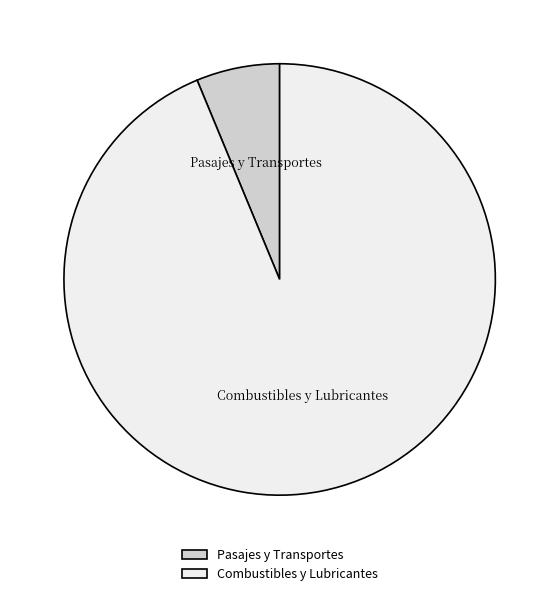

What is the largest slice in the pie chart?

Combustibles y Lubricantes